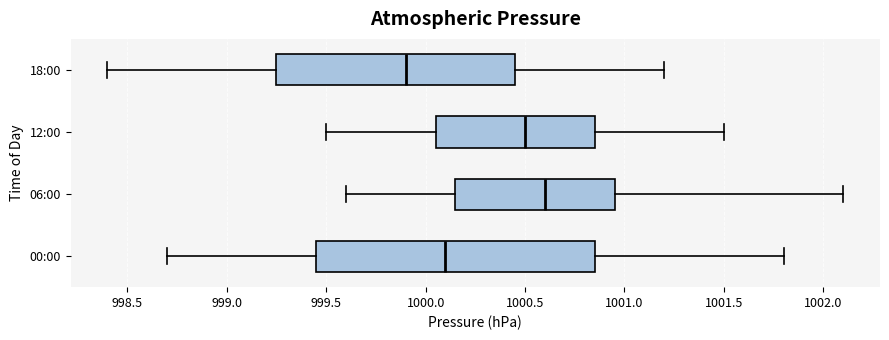

Reading bottom to top, transcribe this box plot: for each box, give where its median line is, the range the box spans, and where its two whiskers end, as read against the x-axis. The values are not printed on the chart, so give them approximately, as read against the axis.

00:00: median 1000.10, box 999.45 to 1000.85, whiskers 998.70 to 1001.80
06:00: median 1000.60, box 1000.15 to 1000.95, whiskers 999.60 to 1002.10
12:00: median 1000.50, box 1000.05 to 1000.85, whiskers 999.50 to 1001.50
18:00: median 999.90, box 999.25 to 1000.45, whiskers 998.40 to 1001.20